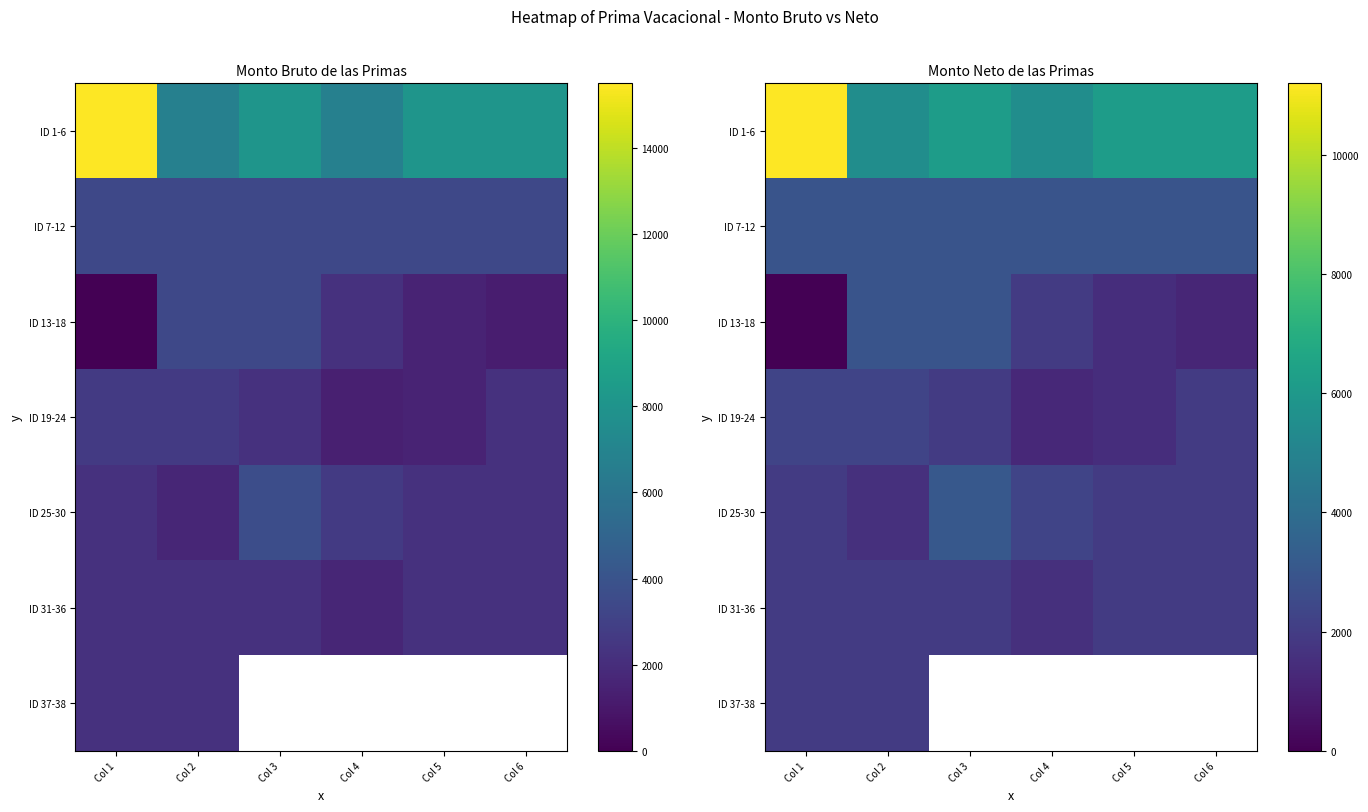

Which has a higher value, Col 5 or Col 3?

Col 5